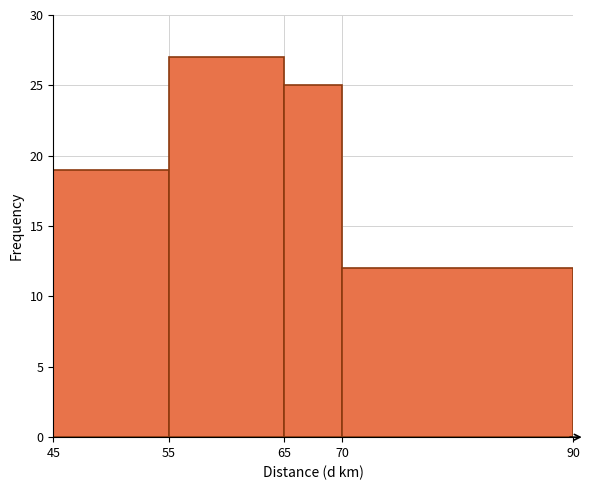

Reading left to right, list every bar in this chart as the range it spans on the x-axis followed by its height. The values are not printed on the chart, so give them approximately, as read against the axis.

45 to 55: 19
55 to 65: 27
65 to 70: 25
70 to 90: 12